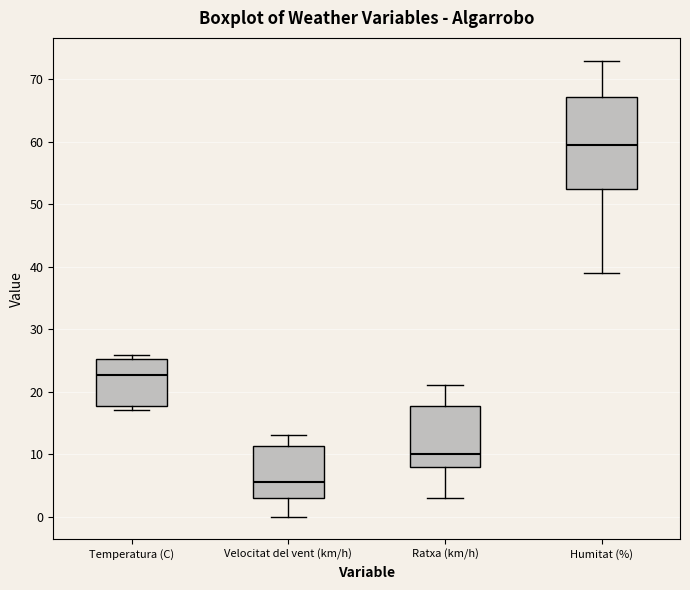

Reading left to right, read every box against the y-axis: the position of its median line, the range the box covers, and the ends of its whiskers. The values are not printed on the chart, so give them approximately, as read against the axis.

Temperatura (C): median 23, box 18 to 25, whiskers 17 to 26
Velocitat del vent (km/h): median 6, box 3 to 11, whiskers 0 to 13
Ratxa (km/h): median 10, box 8 to 18, whiskers 3 to 21
Humitat (%): median 60, box 53 to 67, whiskers 39 to 73